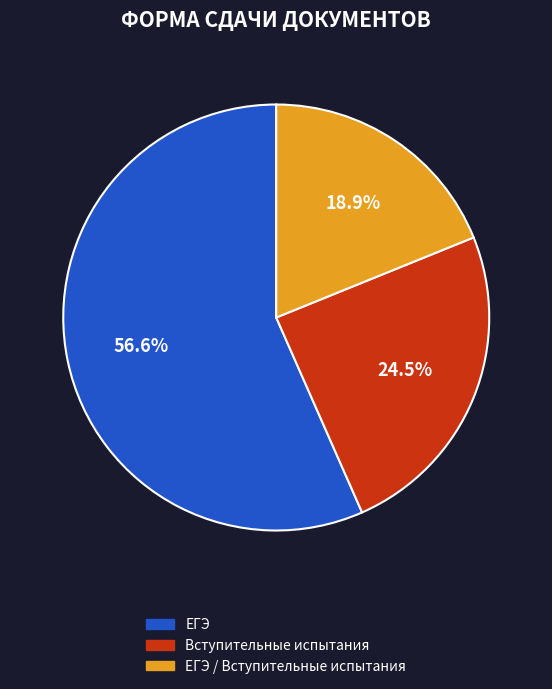

How many segments does this pie chart have?

3